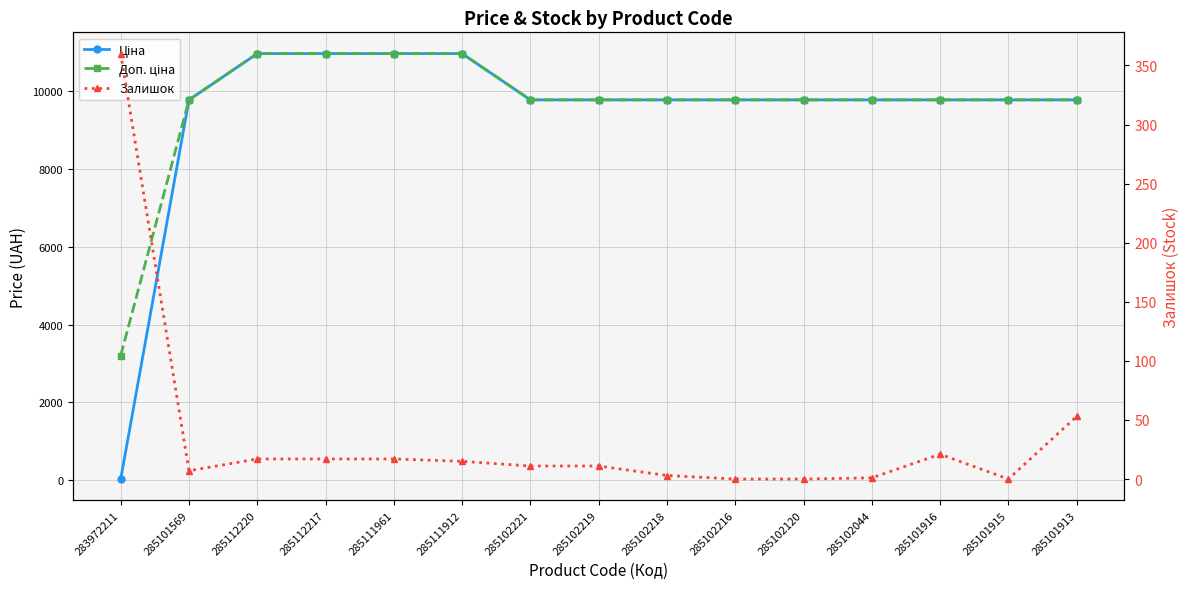

The value of Доп. ціна at 285102044 is 9775.5. True or false?

True